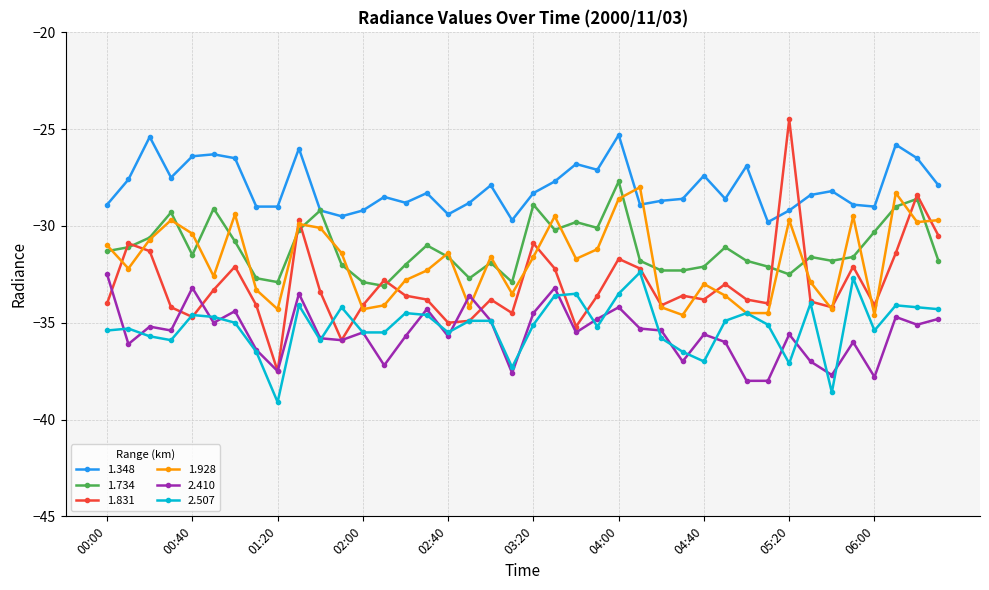

True or false: 2.507 and 1.734 cross at least once.

False